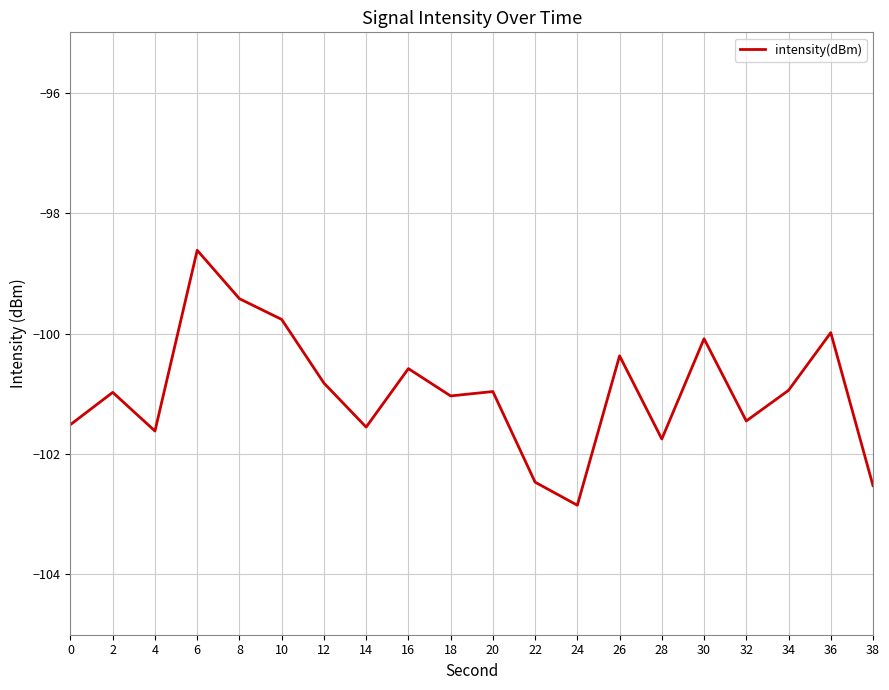

How many series are shown in this chart?

1